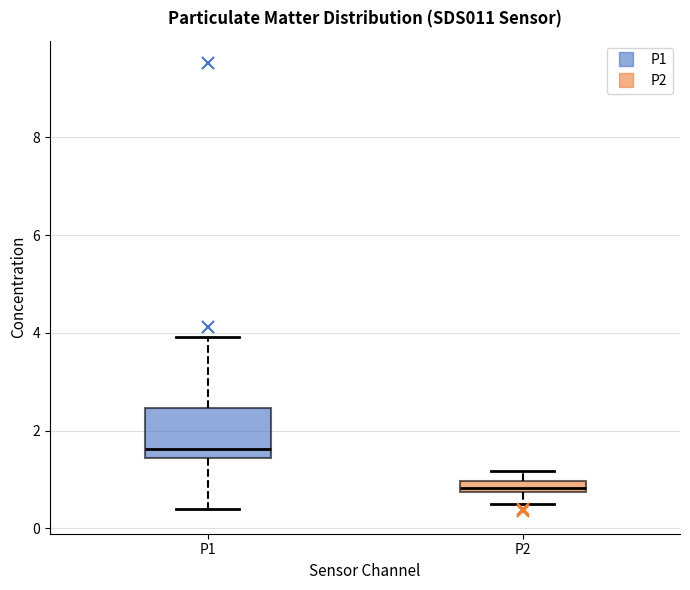

Where is the upper edge of the box for P1 on the y-axis? The values are not printed on the chart, so give them approximately, as read against the axis.

2.4